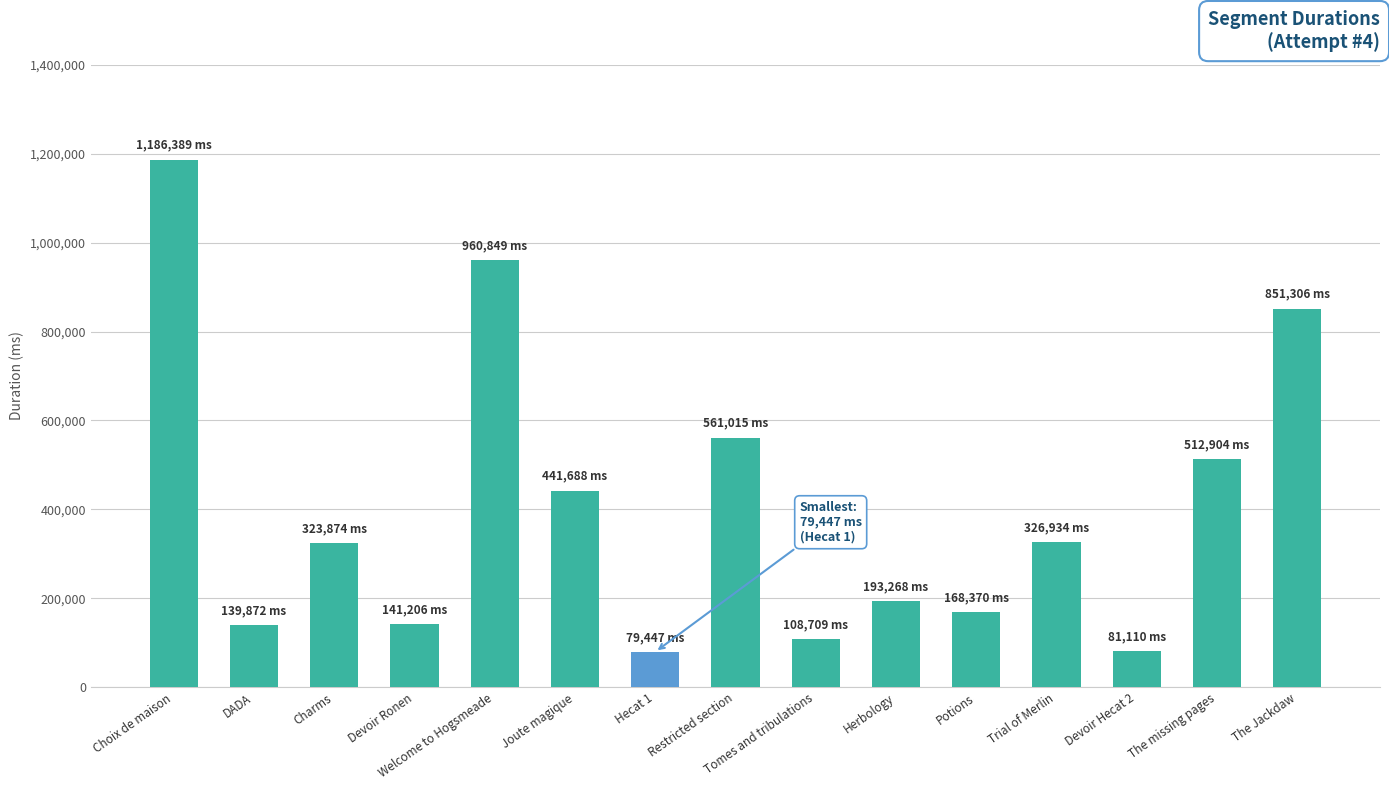

What is the maximum value shown in the chart?

1186389